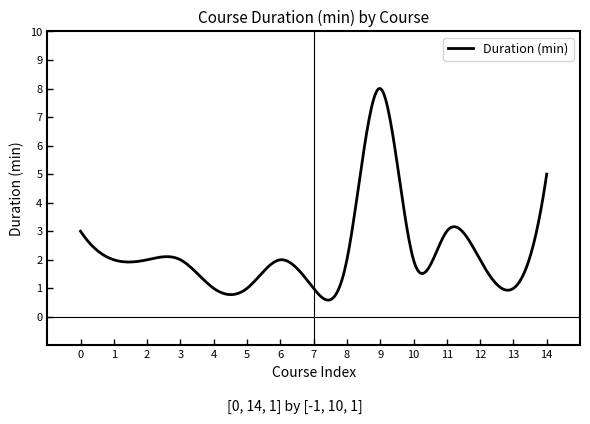

What is the greatest value displayed?

8.0